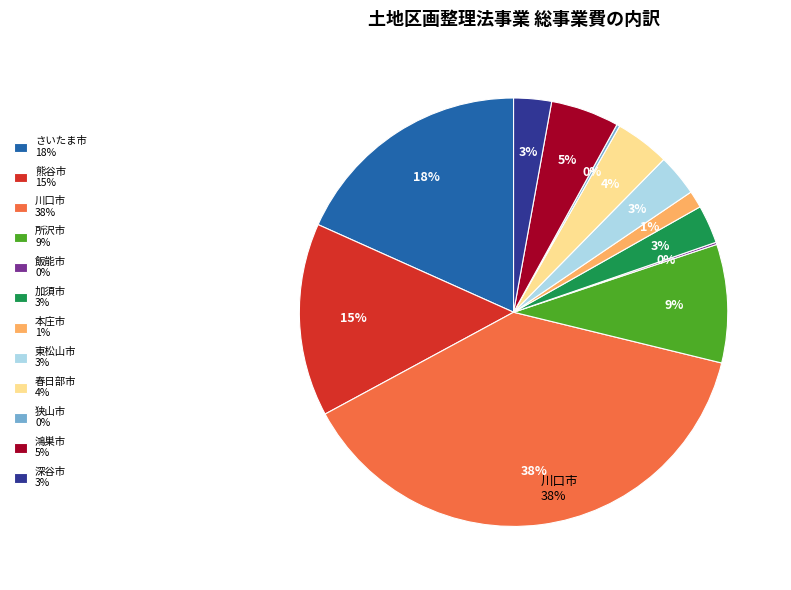

To the nearest percent, what is the difference between the 本庄市 1% and 所沢市 9% slice percentages?

8%